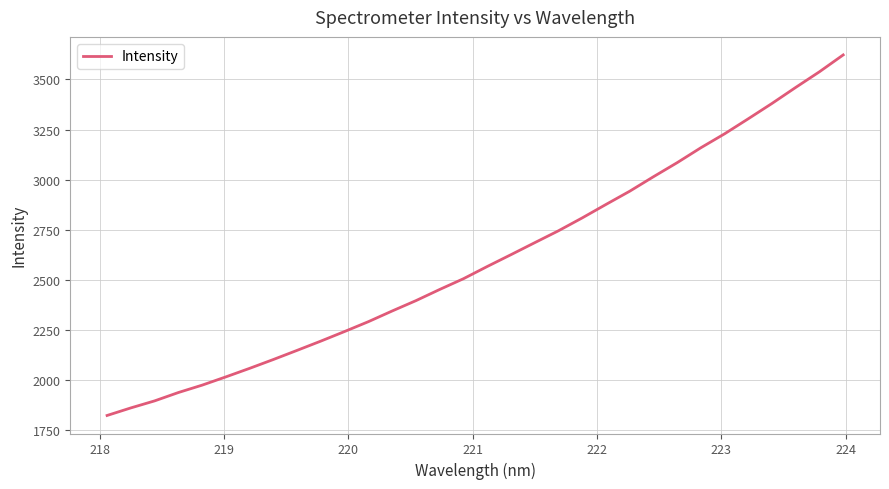

What is the maximum value shown in the chart?

3622.0